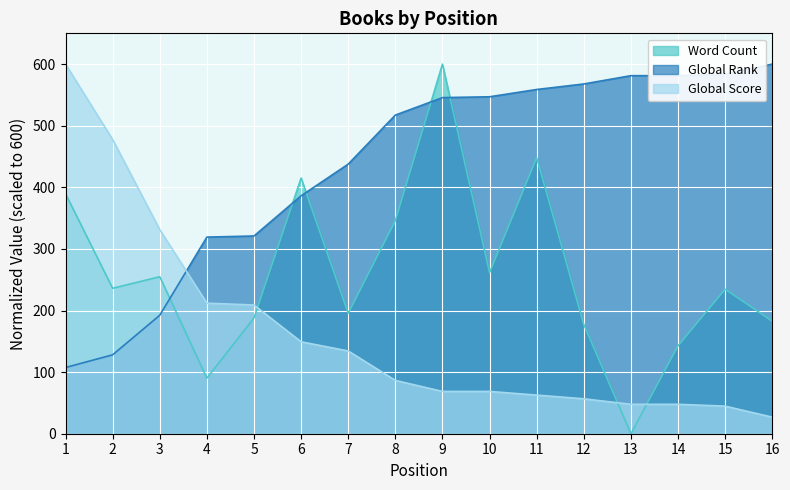

How many data points in Global Rank are above 545?

8